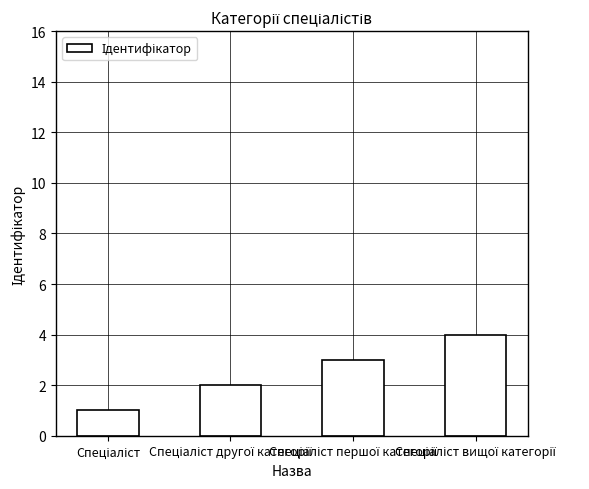

What is the minimum value shown in the chart?

1